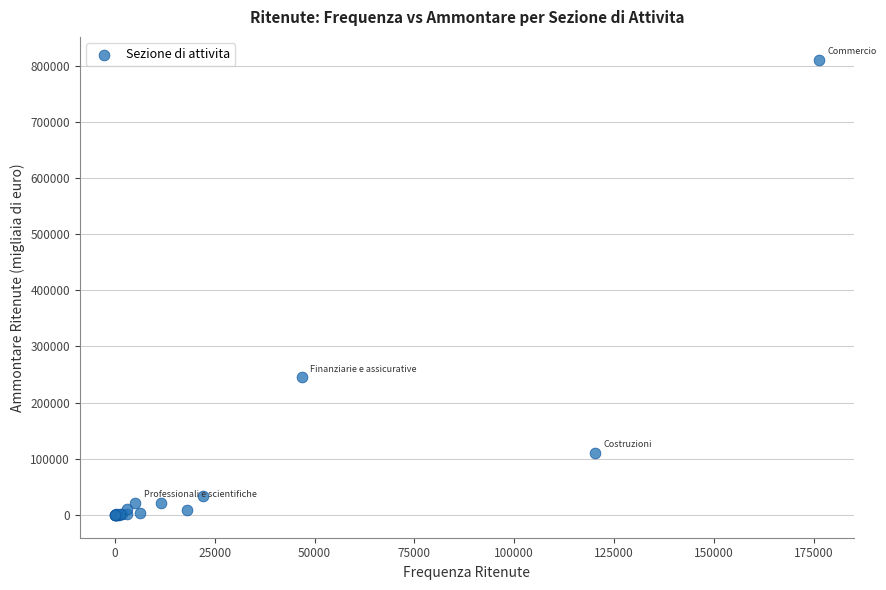

What Y value in the scatter plot is closest to 405296?

245028